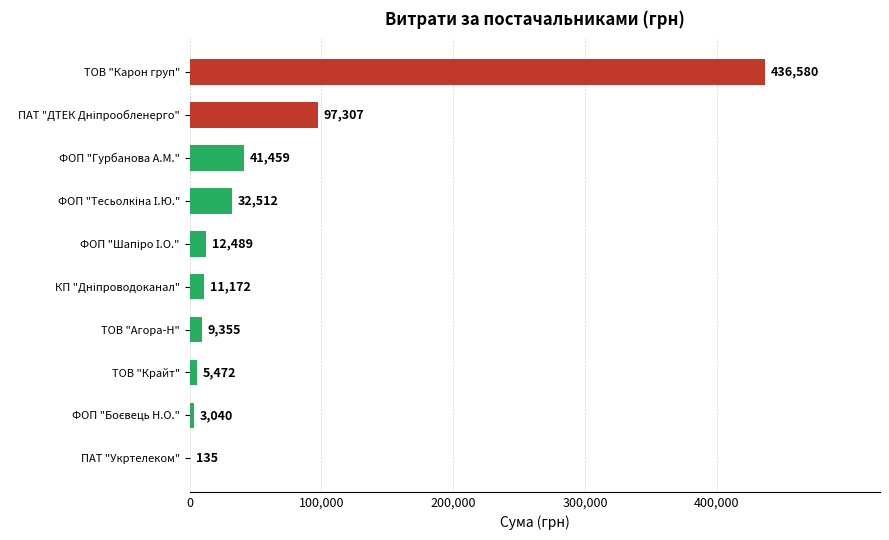

What is the maximum value shown in the chart?

436580.3